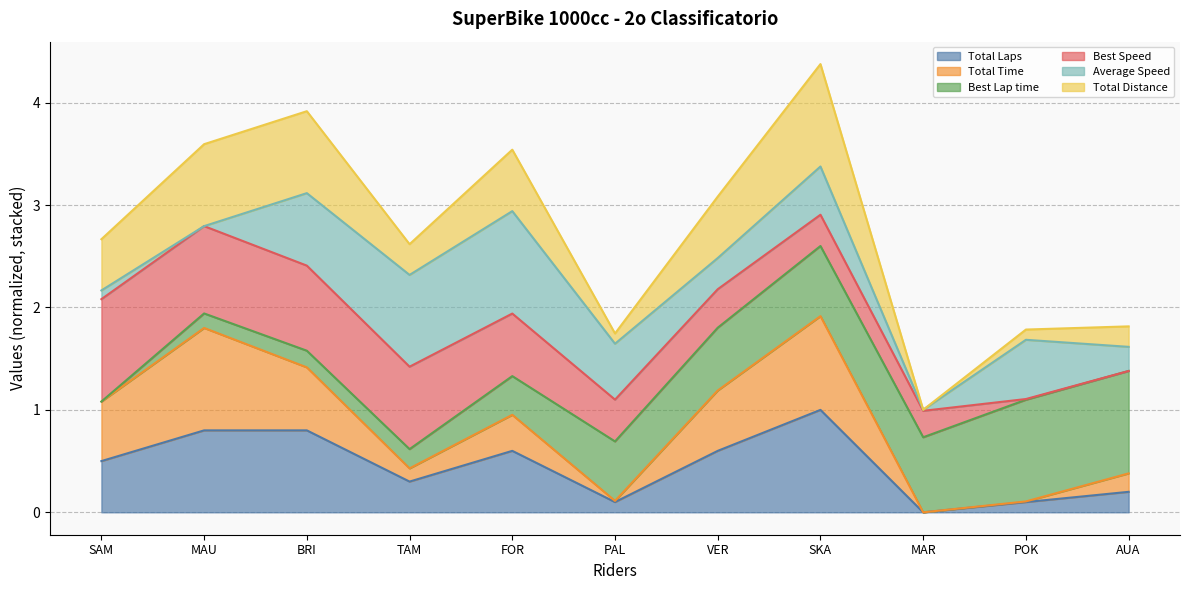

Count the Total Laps values in the range 0 to 1.

11